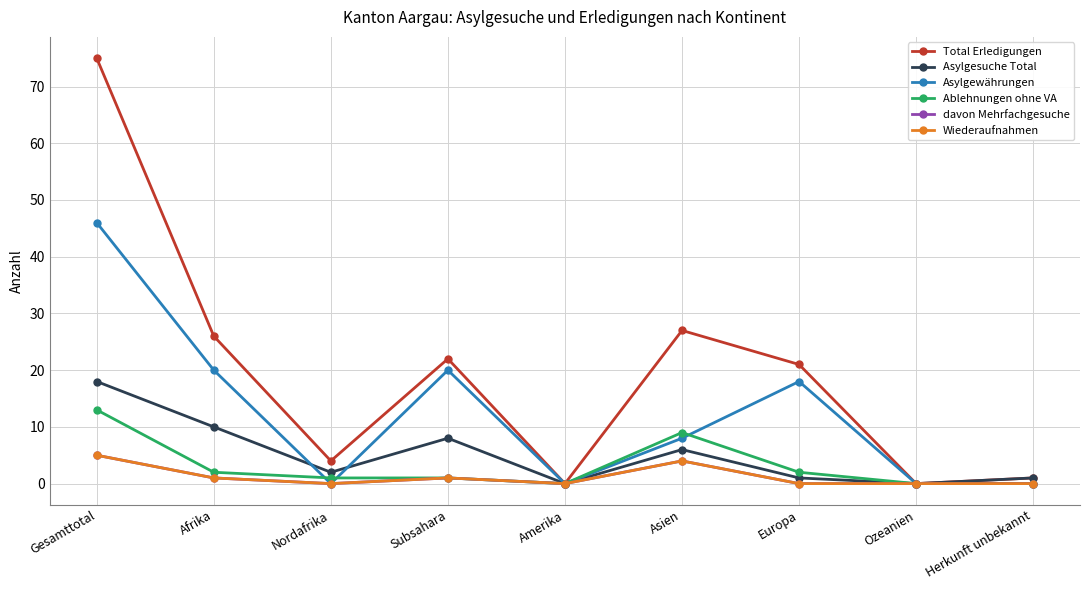

Is this an area chart (filled region under the line)?

No